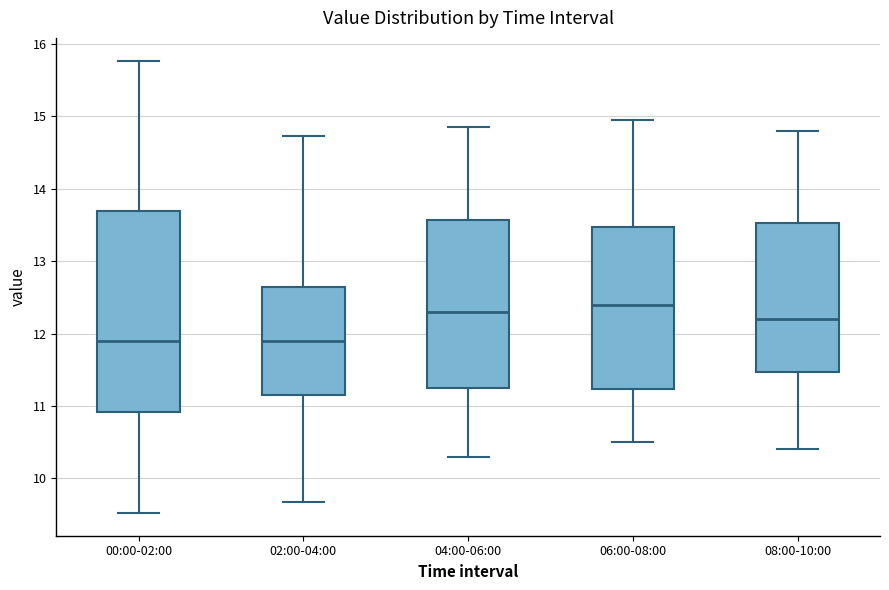

Reading left to right, read every box against the y-axis: the position of its median line, the range the box covers, and the ends of its whiskers. The values are not printed on the chart, so give them approximately, as read against the axis.

00:00-02:00: median 11.9, box 10.9 to 13.7, whiskers 9.5 to 15.8
02:00-04:00: median 11.9, box 11.2 to 12.6, whiskers 9.7 to 14.7
04:00-06:00: median 12.3, box 11.3 to 13.6, whiskers 10.3 to 14.9
06:00-08:00: median 12.4, box 11.2 to 13.5, whiskers 10.5 to 15.0
08:00-10:00: median 12.2, box 11.5 to 13.5, whiskers 10.4 to 14.8